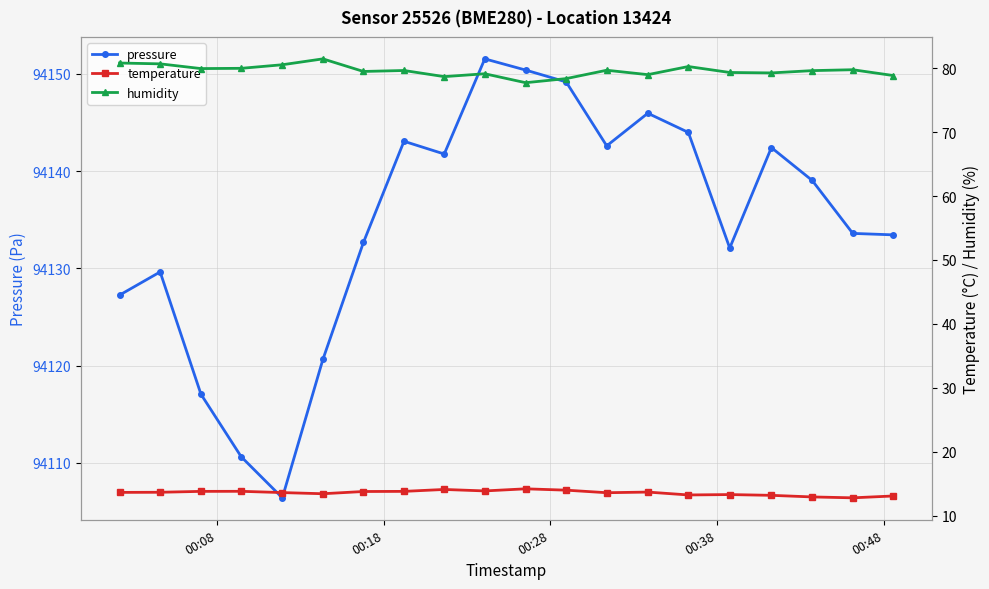

In pressure, how many points are higher than both neighbors (excluding endpoints)?

5